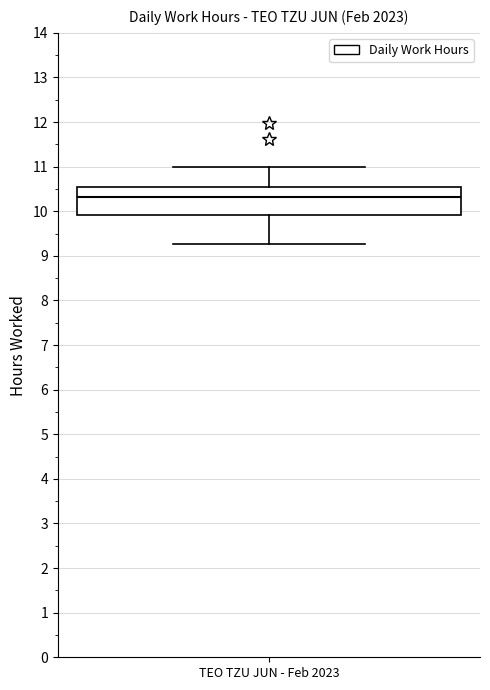

Read this box plot against the y-axis: the position of the median line, the range covered by the box, and the ends of both whiskers. The values are not printed on the chart, so give them approximately, as read against the axis.

median 10.3, box 9.9 to 10.6, whiskers 9.3 to 11.0